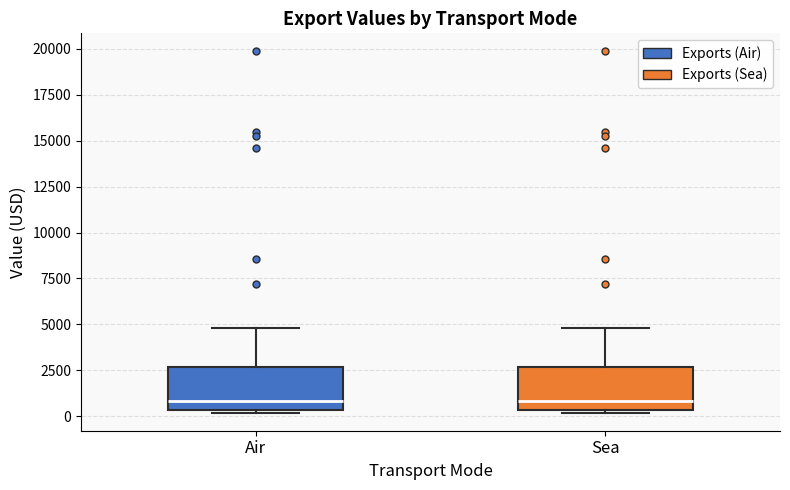

Reading left to right, read every box against the y-axis: the position of its median line, the range the box covers, and the ends of its whiskers. The values are not printed on the chart, so give them approximately, as read against the axis.

Air: median 1000, box 500 to 2500, whiskers 0 to 5000
Sea: median 1000, box 500 to 2500, whiskers 0 to 5000